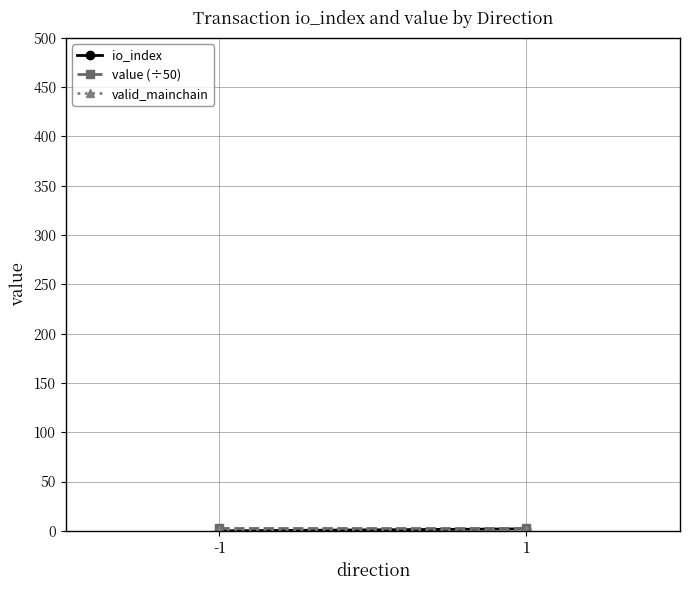

List the series in order of their peak value, highest first.

value (÷50), io_index, valid_mainchain